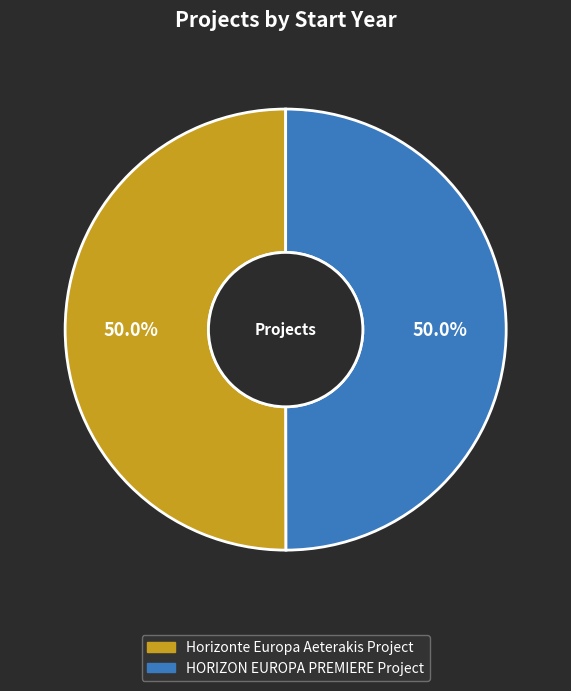

Combined, do Horizonte Europa Aeterakis Project and HORIZON EUROPA PREMIERE Project account for over 50%?

Yes